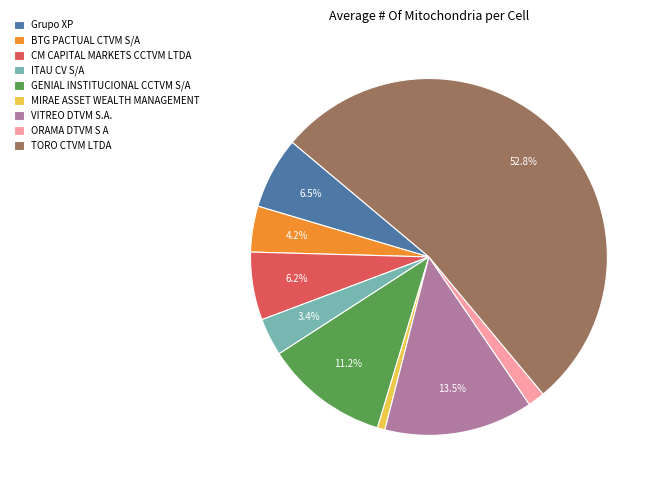

How much of the chart is everything except CM CAPITAL MARKETS CCTVM LTDA?

93.8%